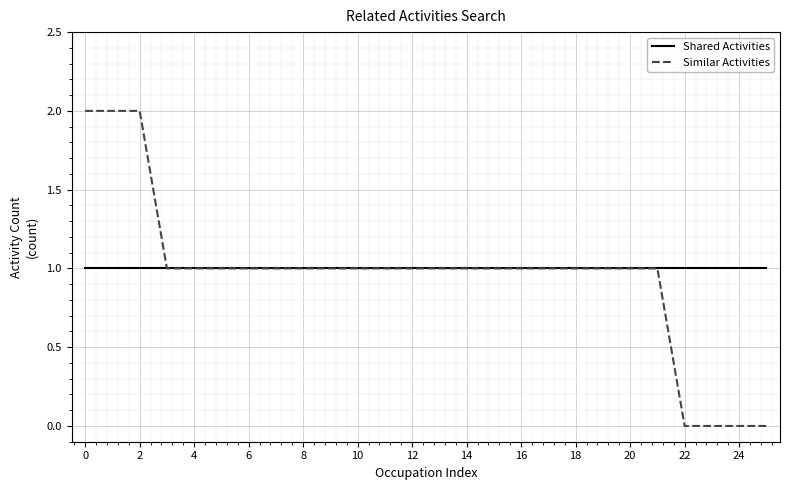

Rank the series by their maximum value, from highest to lowest.

Similar Activities, Shared Activities